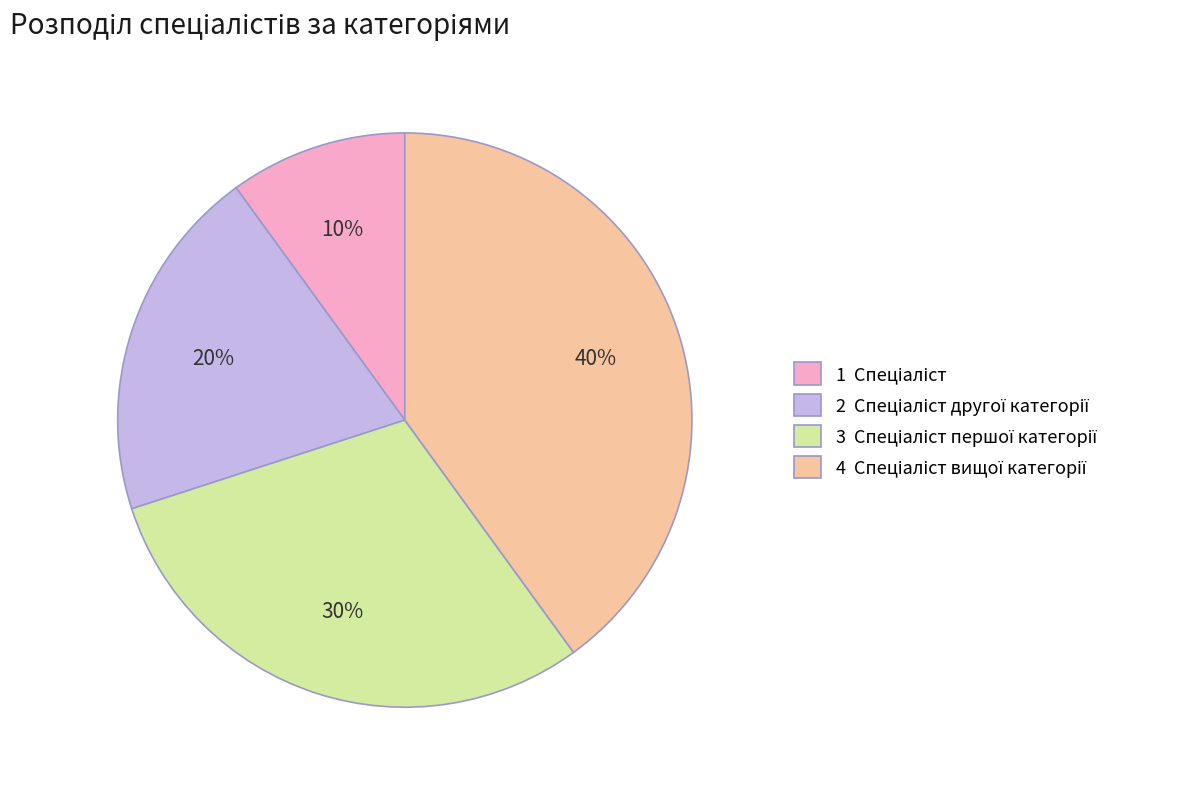

Is there a majority slice in this chart?

No